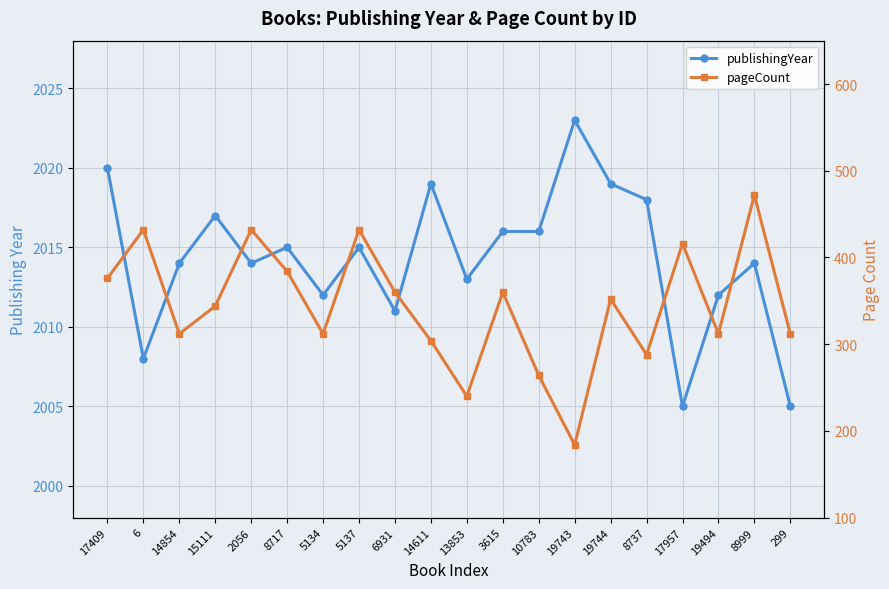

Reading left to right, list all the values displayed in this chart.

publishingYear: 17409=2020	6=2008	14854=2014	15111=2017	2056=2014	8717=2015	5134=2012	5137=2015	6931=2011	14611=2019	13853=2013	3615=2016	10783=2016	19743=2023	19744=2019	8737=2018	17957=2005	19494=2012	8999=2014	299=2005
pageCount: 17409=376	6=432	14854=312	15111=344	2056=432	8717=384	5134=312	5137=432	6931=360	14611=304	13853=240	3615=360	10783=264	19743=184	19744=352	8737=288	17957=416	19494=312	8999=472	299=312